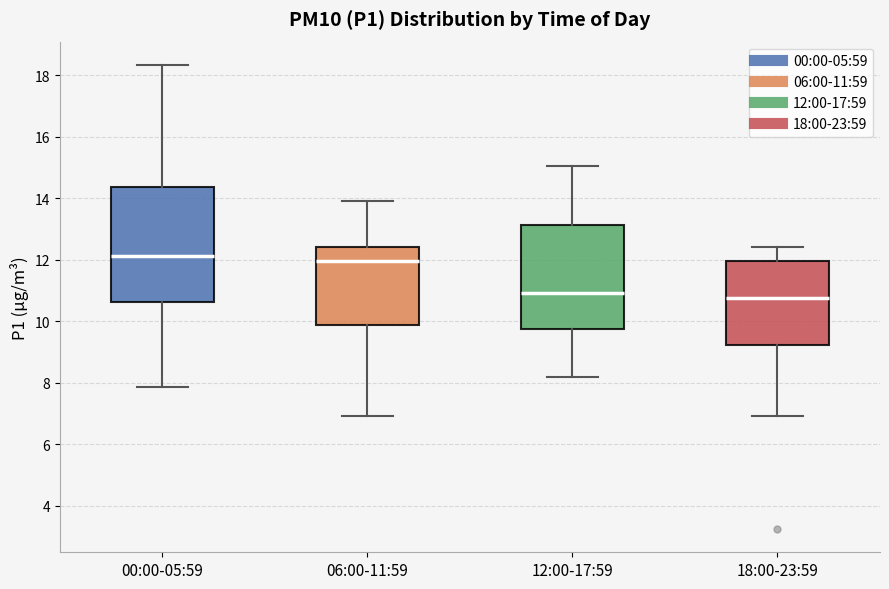

Reading left to right, read every box against the y-axis: the position of its median line, the range the box covers, and the ends of its whiskers. The values are not printed on the chart, so give them approximately, as read against the axis.

00:00-05:59: median 12.2, box 10.6 to 14.4, whiskers 7.8 to 18.4
06:00-11:59: median 12.0, box 9.8 to 12.4, whiskers 7.0 to 14.0
12:00-17:59: median 11.0, box 9.8 to 13.2, whiskers 8.2 to 15.0
18:00-23:59: median 10.8, box 9.2 to 12.0, whiskers 7.0 to 12.4